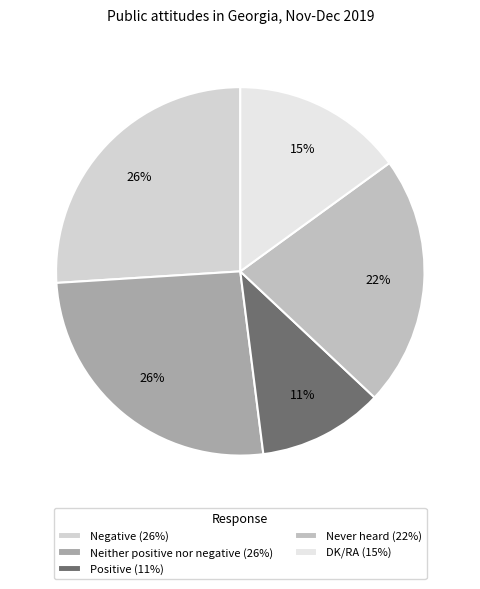

True or false: Negative accounts for 26% of the total.

True